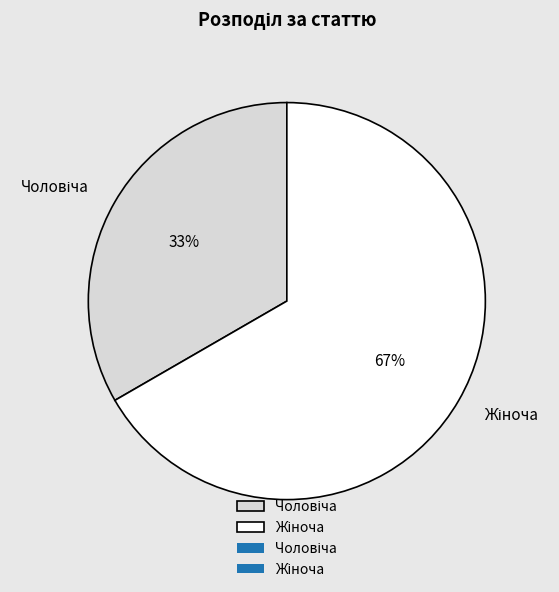

Is there any slice that represents more than half of the pie?

Yes